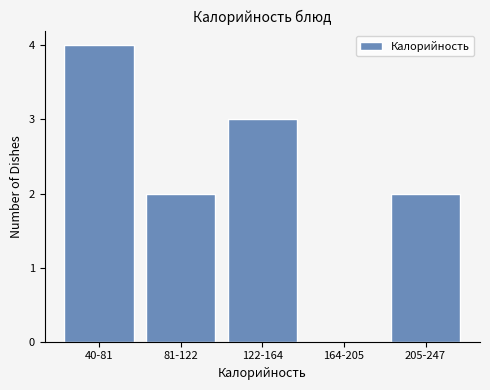

Reading left to right, extract all data points from this chart.

40-81=4	81-122=2	122-164=3	164-205=0	205-247=2